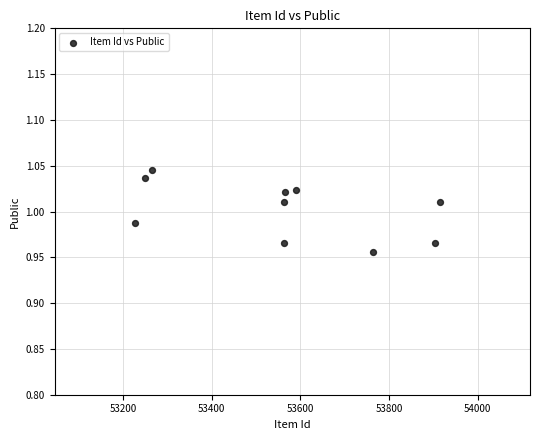

What is the average X value?

53560.7